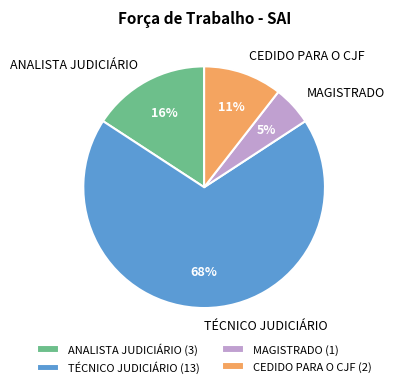

Combined, do TÉCNICO JUDICIÁRIO and MAGISTRADO account for over 50%?

Yes